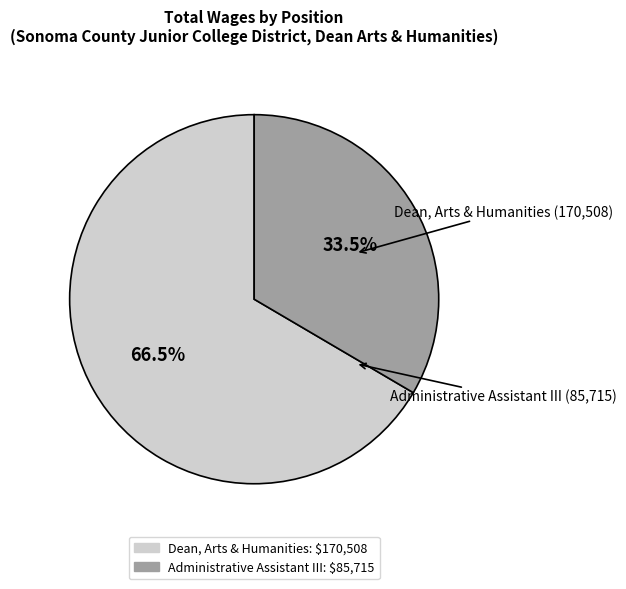

Rank the categories by value from highest to lowest.

Dean, Arts & Humanities, Administrative Assistant III